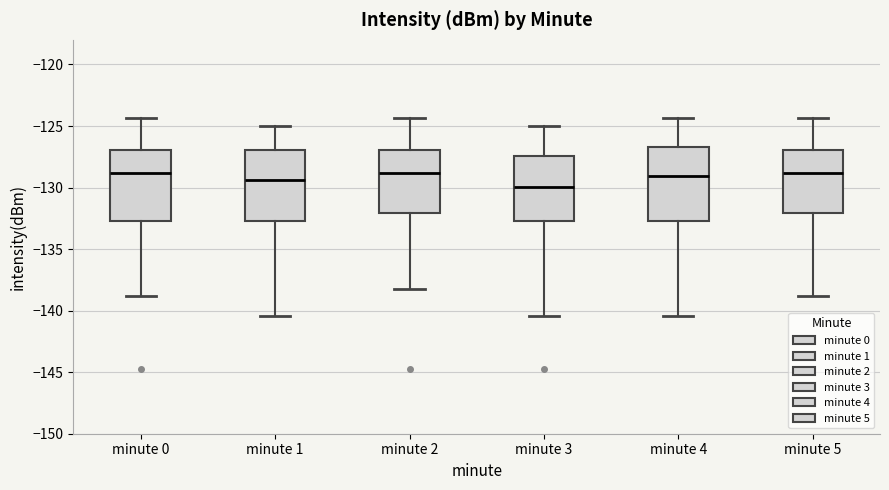

Reading left to right, transcribe this box plot: for each box, give where its median line is, the range the box spans, and where its two whiskers end, as read against the y-axis. The values are not printed on the chart, so give them approximately, as read against the axis.

minute 0: median -129.0, box -132.5 to -127.0, whiskers -139.0 to -124.5
minute 1: median -129.5, box -132.5 to -127.0, whiskers -140.5 to -125.0
minute 2: median -129.0, box -132.0 to -127.0, whiskers -138.5 to -124.5
minute 3: median -130.0, box -132.5 to -127.5, whiskers -140.5 to -125.0
minute 4: median -129.0, box -132.5 to -126.5, whiskers -140.5 to -124.5
minute 5: median -129.0, box -132.0 to -127.0, whiskers -139.0 to -124.5